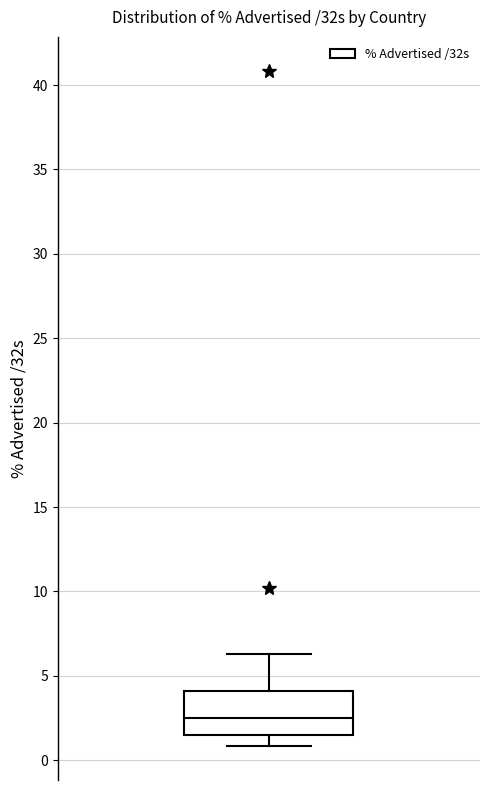

Transcribe this box plot: give where the median line is, the range the box spans, and where the two whiskers end, as read against the y-axis. The values are not printed on the chart, so give them approximately, as read against the axis.

median 2.5, box 1.5 to 4.0, whiskers 1.0 to 6.5